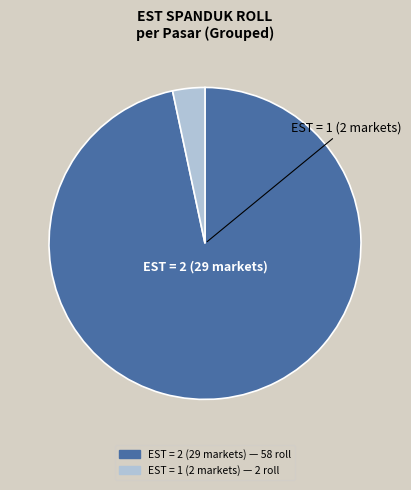

Does any single category account for the majority?

Yes